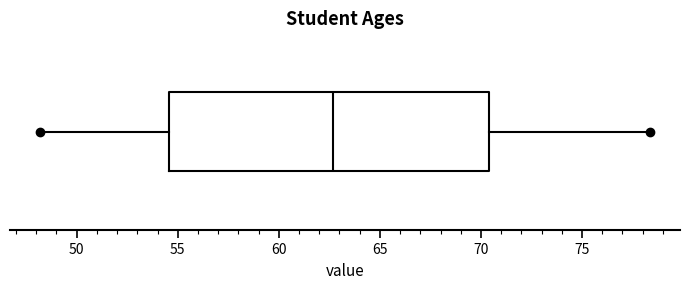

Read this box plot against the x-axis: the position of the median line, the range covered by the box, and the ends of both whiskers. The values are not printed on the chart, so give them approximately, as read against the axis.

median 62.5, box 54.5 to 70.5, whiskers 48.0 to 78.5